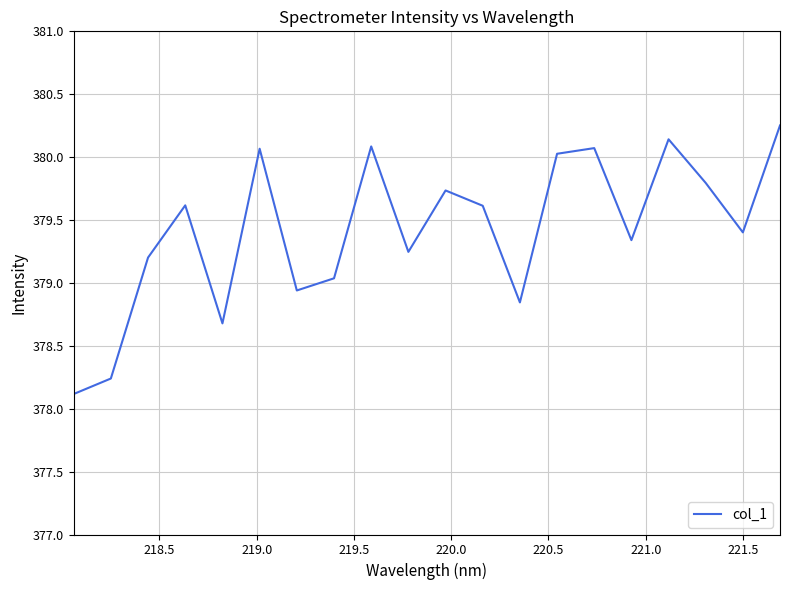

What is the difference between the maximum and minimum values?

2.1